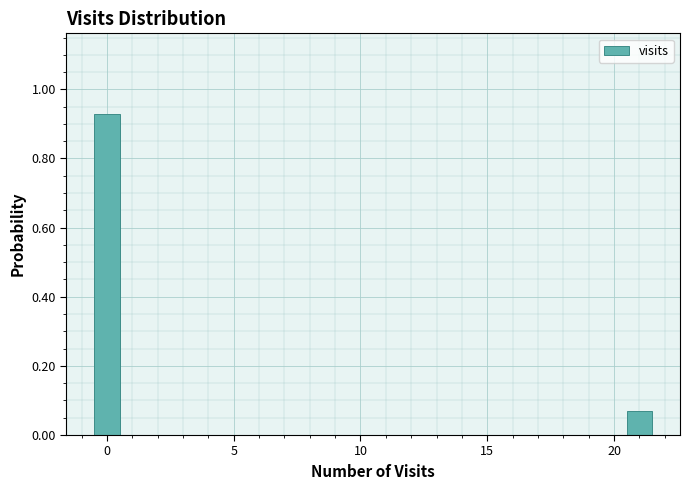

Around what value on the x-axis is the tallest bar? Give the approximate position of its centre, as read against the axis.

0.0